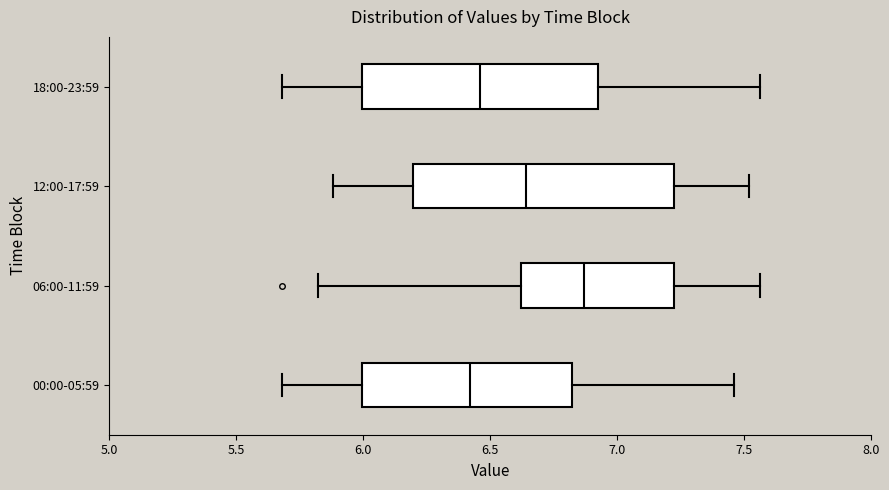

Reading bottom to top, read every box against the x-axis: the position of its median line, the range the box covers, and the ends of its whiskers. The values are not printed on the chart, so give them approximately, as read against the axis.

00:00-05:59: median 6.40, box 6.00 to 6.80, whiskers 5.70 to 7.45
06:00-11:59: median 6.85, box 6.60 to 7.25, whiskers 5.80 to 7.55
12:00-17:59: median 6.65, box 6.20 to 7.25, whiskers 5.90 to 7.50
18:00-23:59: median 6.45, box 6.00 to 6.95, whiskers 5.70 to 7.55